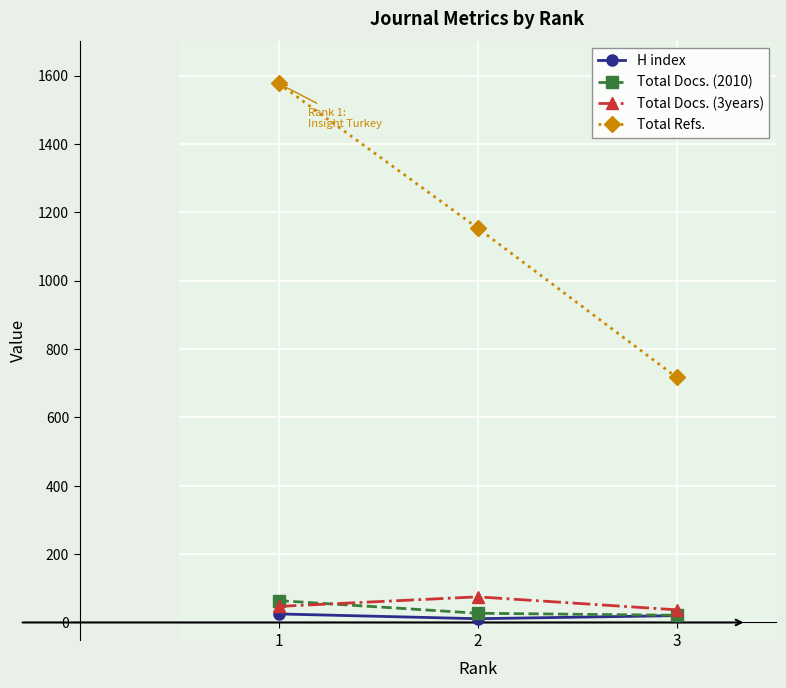

What is the difference between the highest and lowest values at 1?

1552